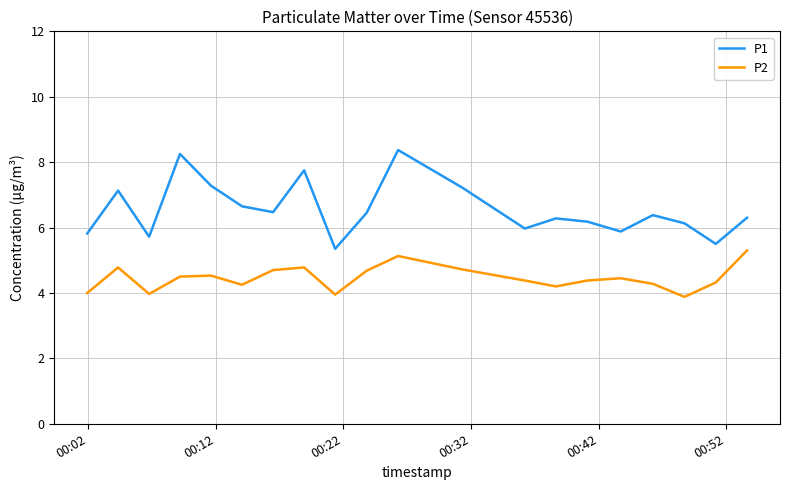

List the series in order of their overall mean, highest first.

P1, P2